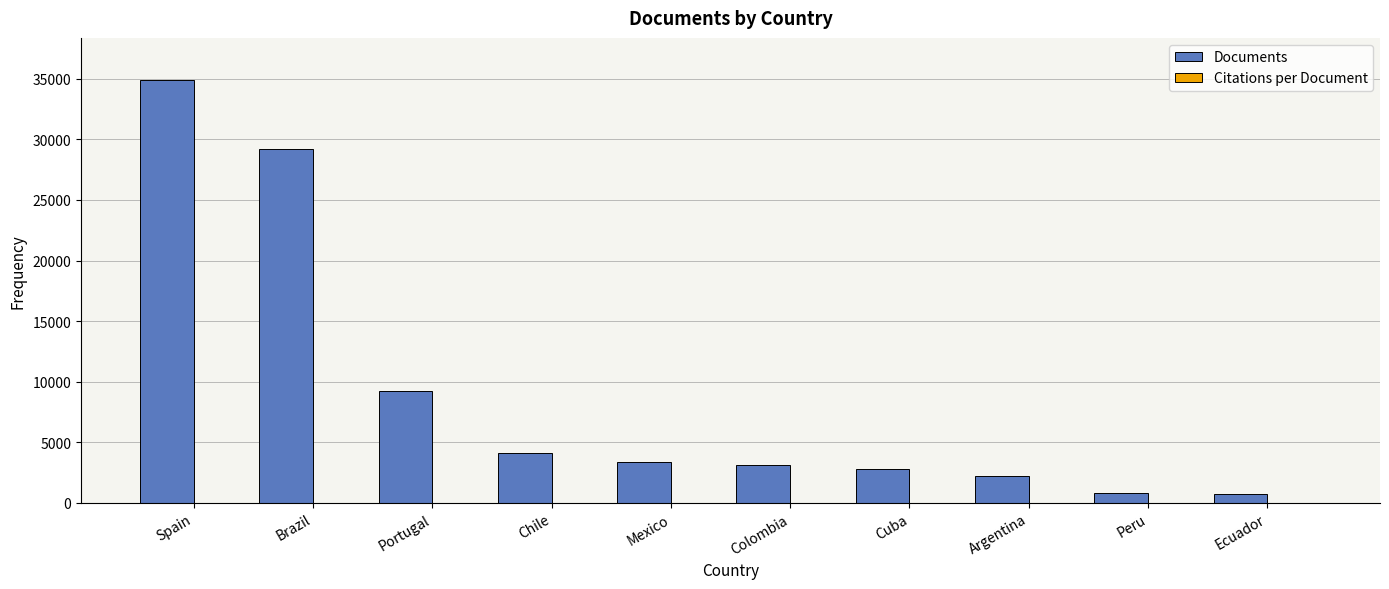

What is the sum of all Documents values?

90615.0